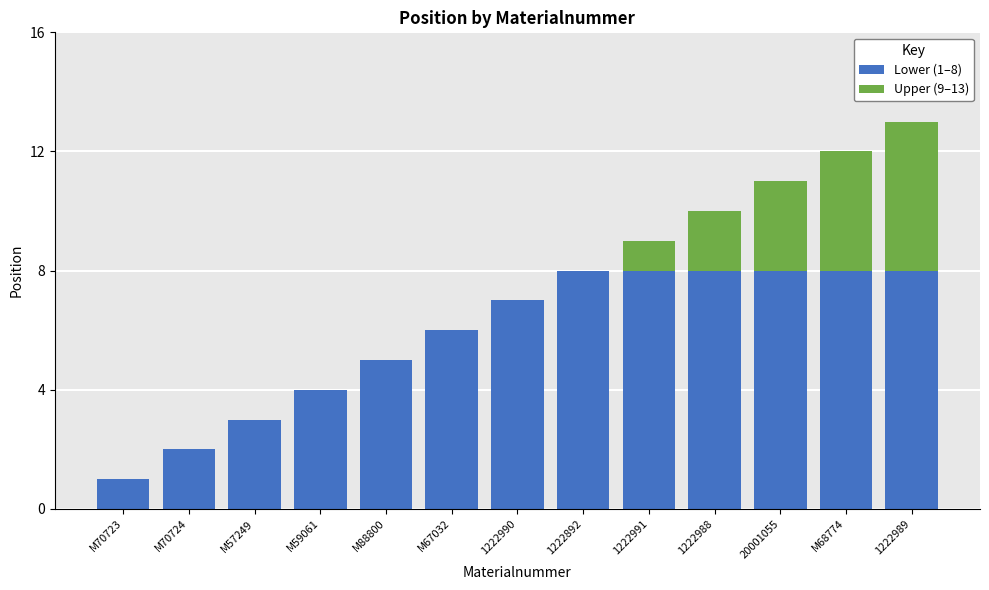

Reading left to right, what are the values for Lower (1–8)?

M70723=1	M70724=2	M57249=3	M59061=4	M88800=5	M67032=6	1222990=7	1222892=8	1222991=8	1222988=8	20001055=8	M68774=8	1222989=8